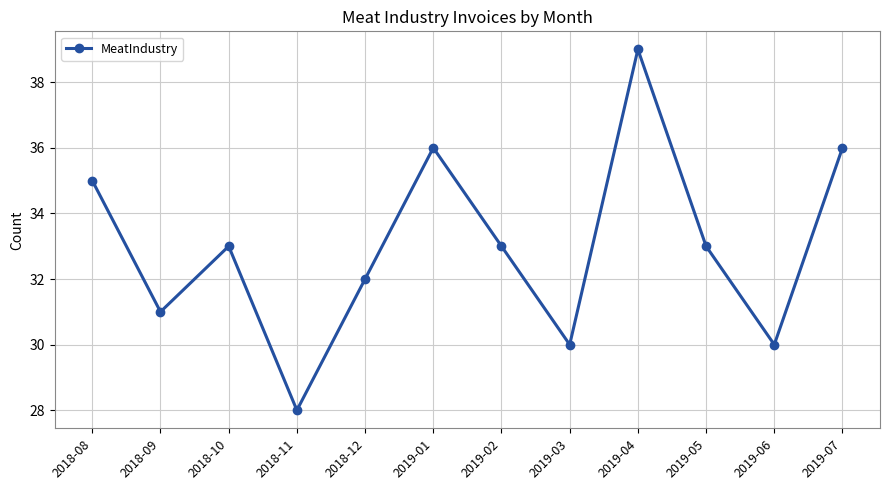

Which category has the lowest value across all series?

2018-11